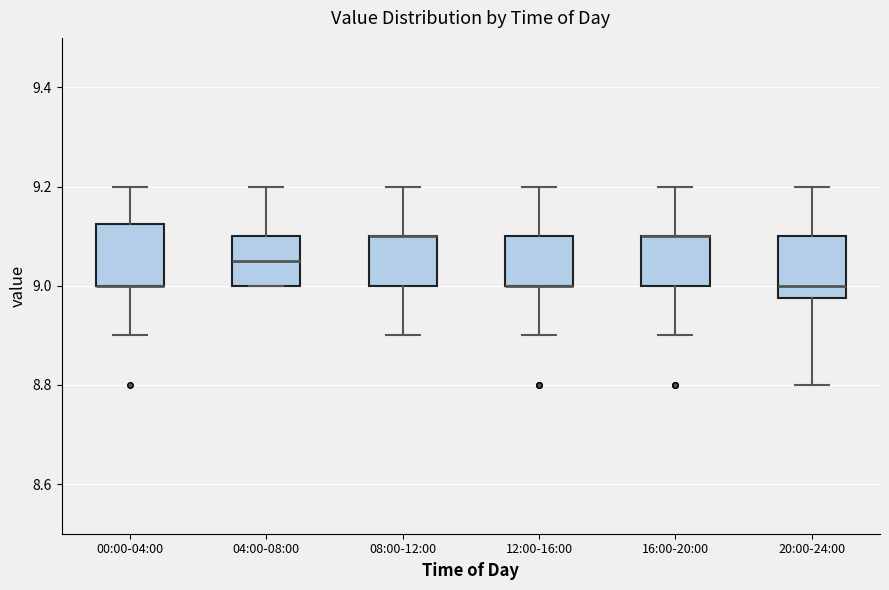

Reading left to right, read every box against the y-axis: the position of its median line, the range the box covers, and the ends of its whiskers. The values are not printed on the chart, so give them approximately, as read against the axis.

00:00-04:00: median 9.00 (drawn on the box's lower edge), box 9.00 to 9.12, whiskers 8.90 to 9.20
04:00-08:00: median 9.06, box 9.00 to 9.10, whiskers 9.00 to 9.20
08:00-12:00: median 9.10 (drawn on the box's upper edge), box 9.00 to 9.10, whiskers 8.90 to 9.20
12:00-16:00: median 9.00 (drawn on the box's lower edge), box 9.00 to 9.10, whiskers 8.90 to 9.20
16:00-20:00: median 9.10 (drawn on the box's upper edge), box 9.00 to 9.10, whiskers 8.90 to 9.20
20:00-24:00: median 9.00, box 8.98 to 9.10, whiskers 8.80 to 9.20